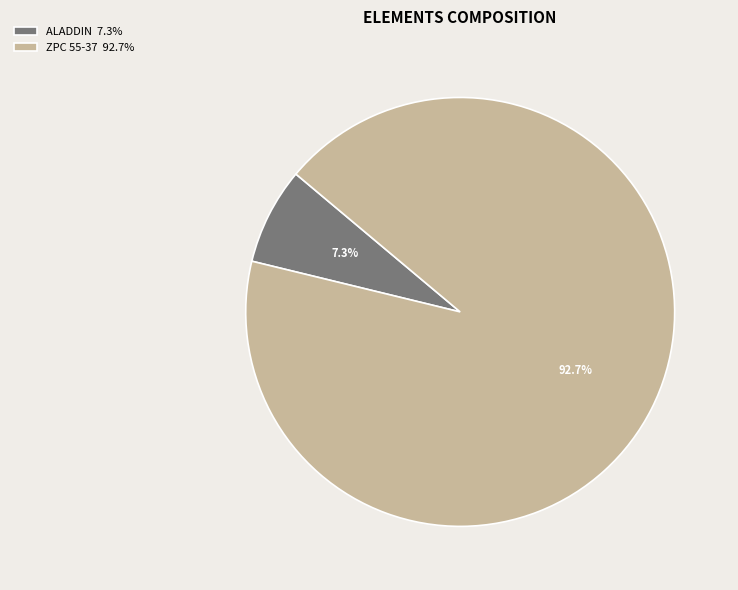

Between ZPC 55-37 and ALADDIN, which is larger?

ZPC 55-37